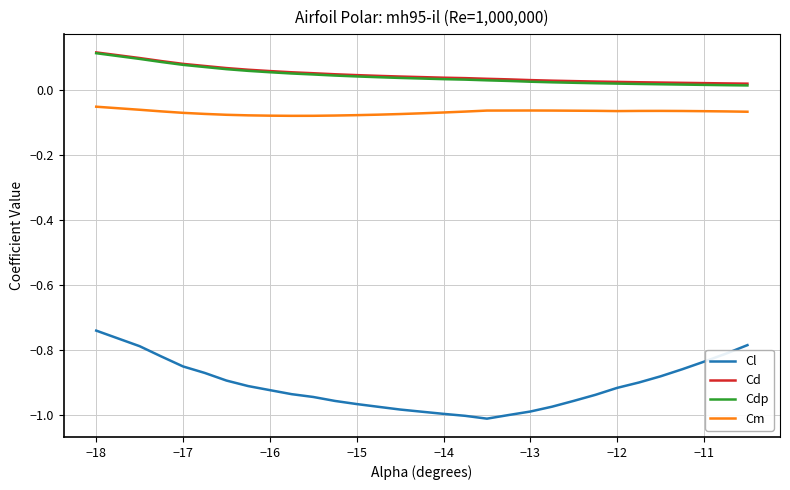

Which series has the widest spread of values?

Cl